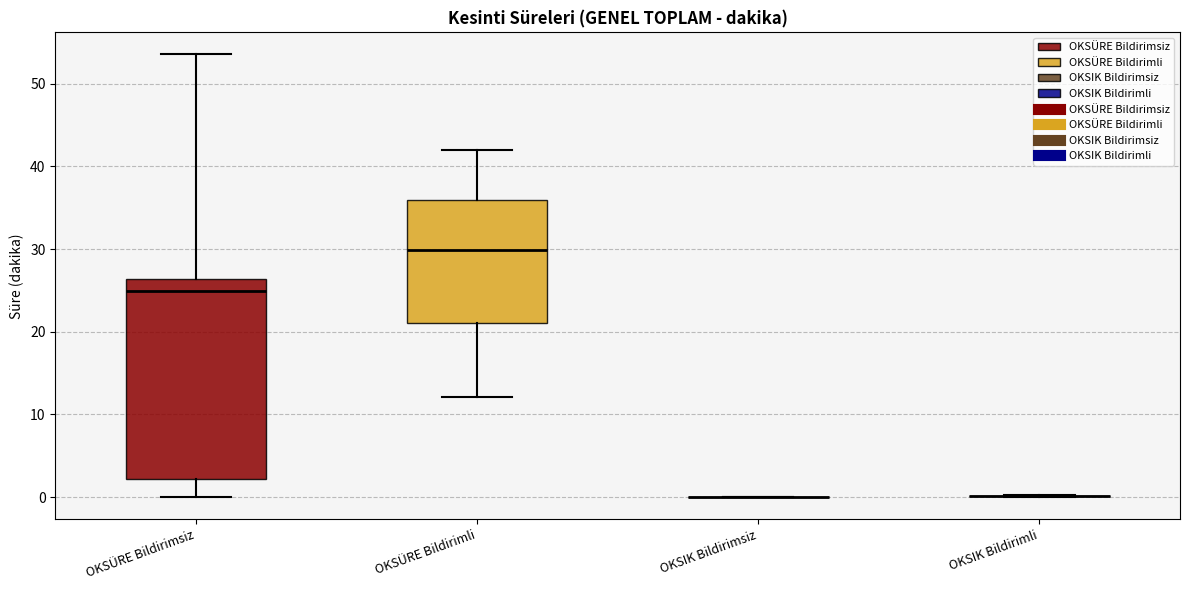

Reading left to right, transcribe this box plot: for each box, give where its median line is, the range the box spans, and where its two whiskers end, as read against the y-axis. The values are not printed on the chart, so give them approximately, as read against the axis.

OKSÜRE Bildirimsiz: median 25, box 2 to 26, whiskers 0 to 54
OKSÜRE Bildirimli: median 30, box 21 to 36, whiskers 12 to 42
OKSIK Bildirimsiz: box collapsed to a line at 0, whiskers 0 to 0
OKSIK Bildirimli: box collapsed to a line at 0, whiskers 0 to 0